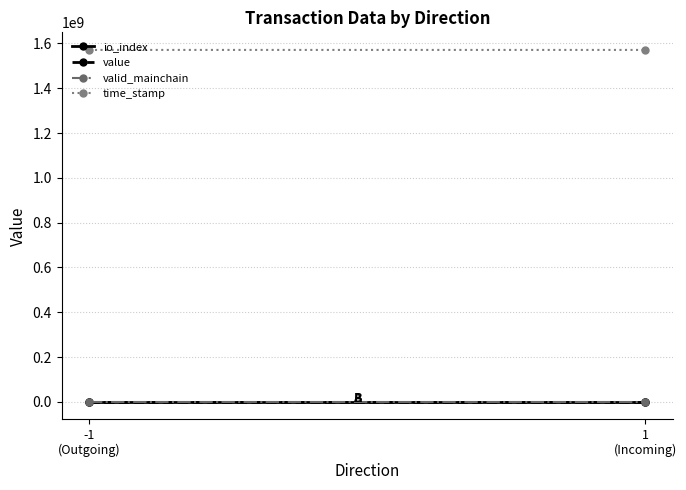

What position from the right is 1
(Incoming)?

1